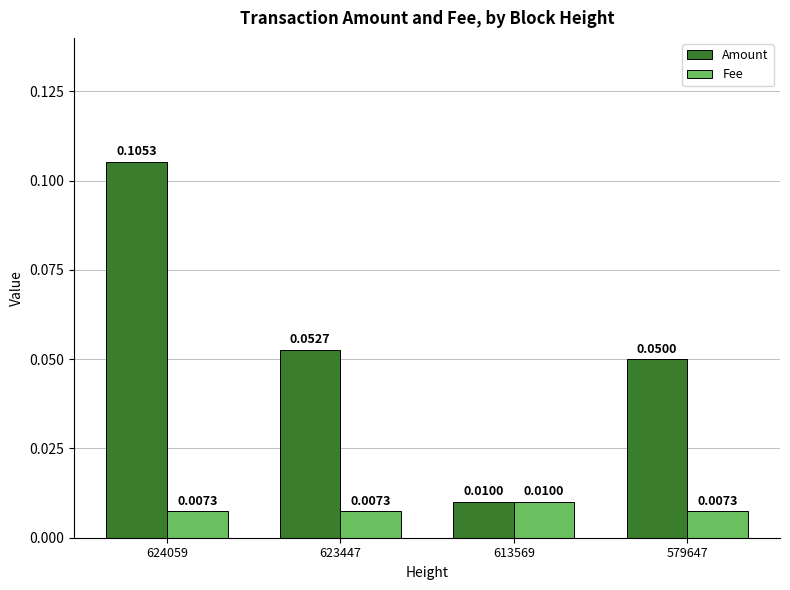

Which series has the widest spread of values?

Amount